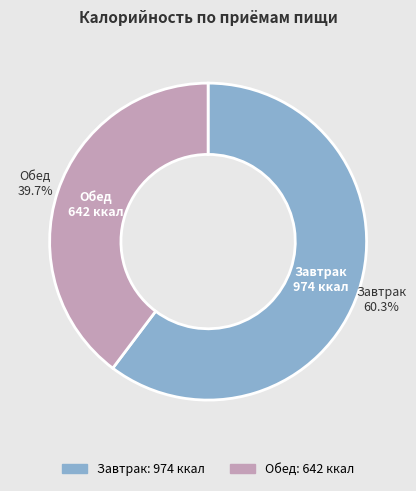

Is there a majority slice in this chart?

Yes